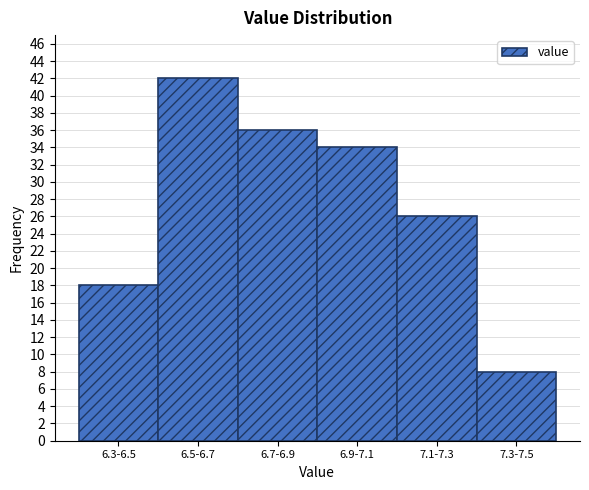

Reading left to right, list all the values displayed in this chart.

6.3-6.5=18	6.5-6.7=42	6.7-6.9=36	6.9-7.1=34	7.1-7.3=26	7.3-7.5=8